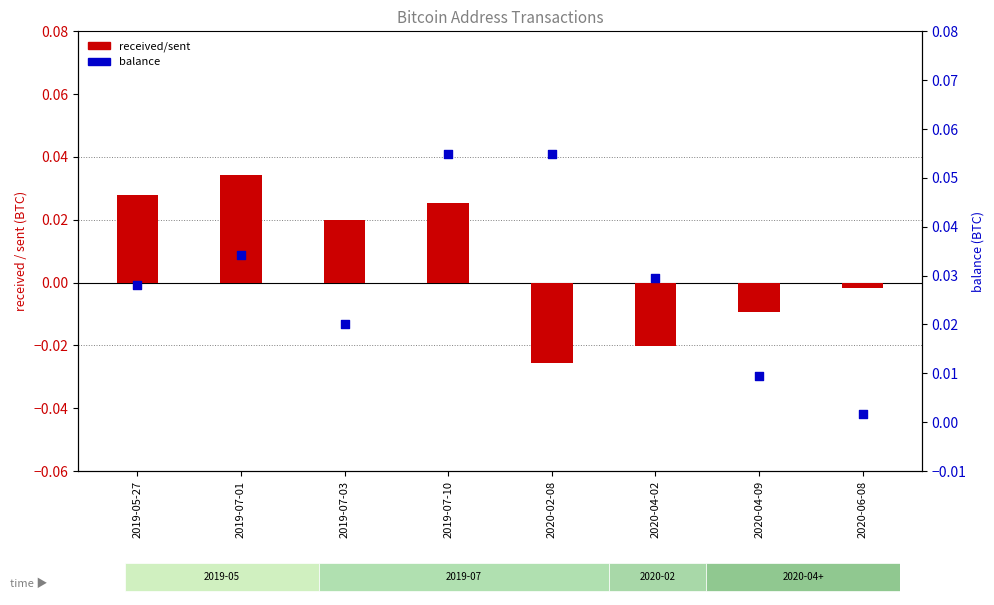

At which category is the sum across all series the highest?

2019-07-10